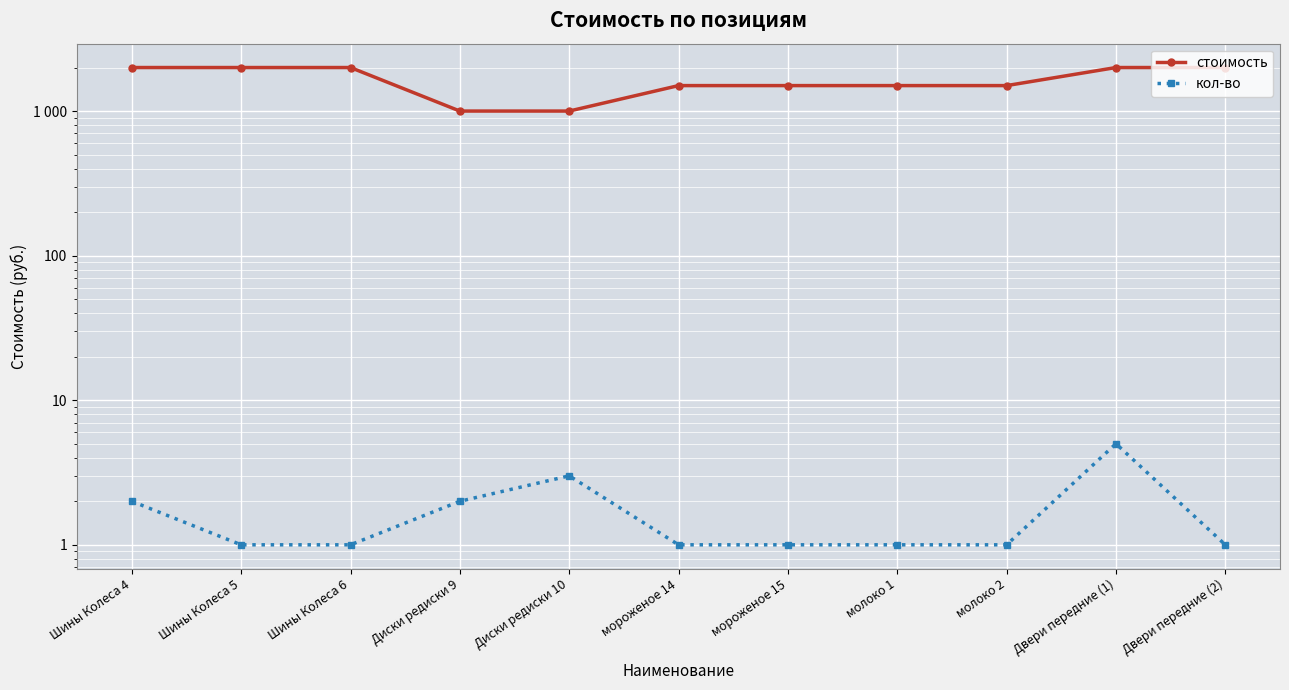

The кол-во series shows 1 at Шины Колеса 6. True or false?

False